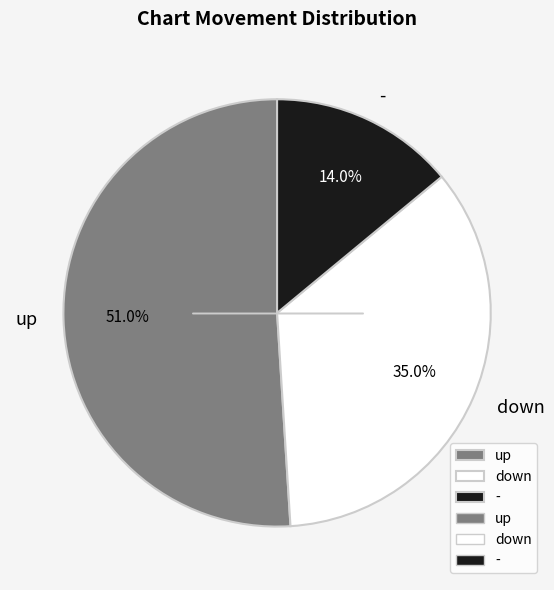

Is there any slice that represents more than half of the pie?

Yes